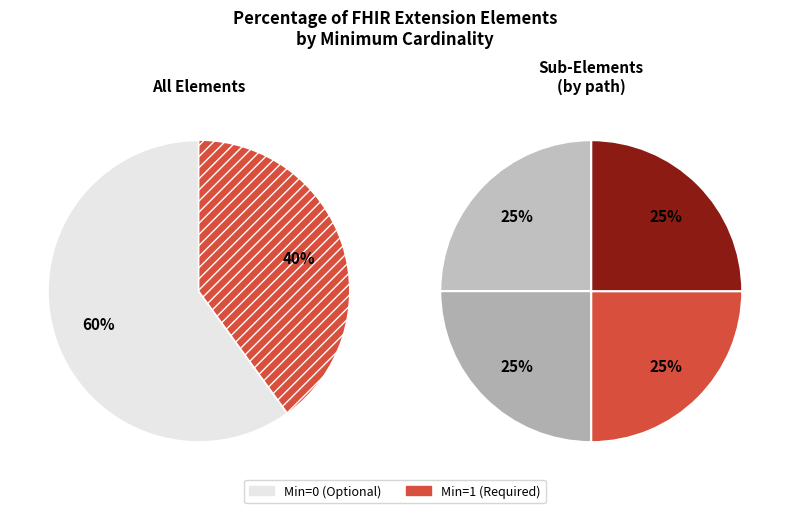

True or false: Extension.extension accounts for 0% of the total.

True